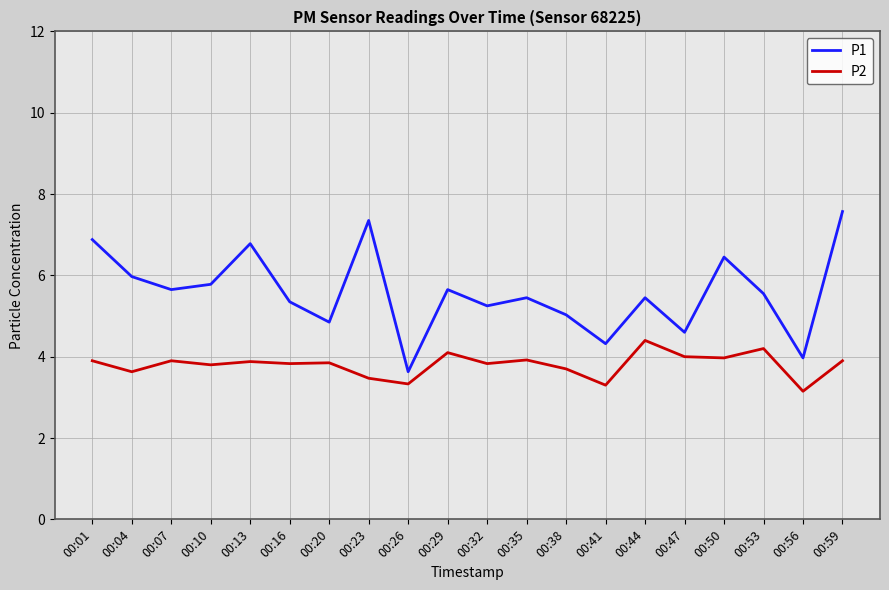

Which series changed the most between 00:13 and 00:59?

P1